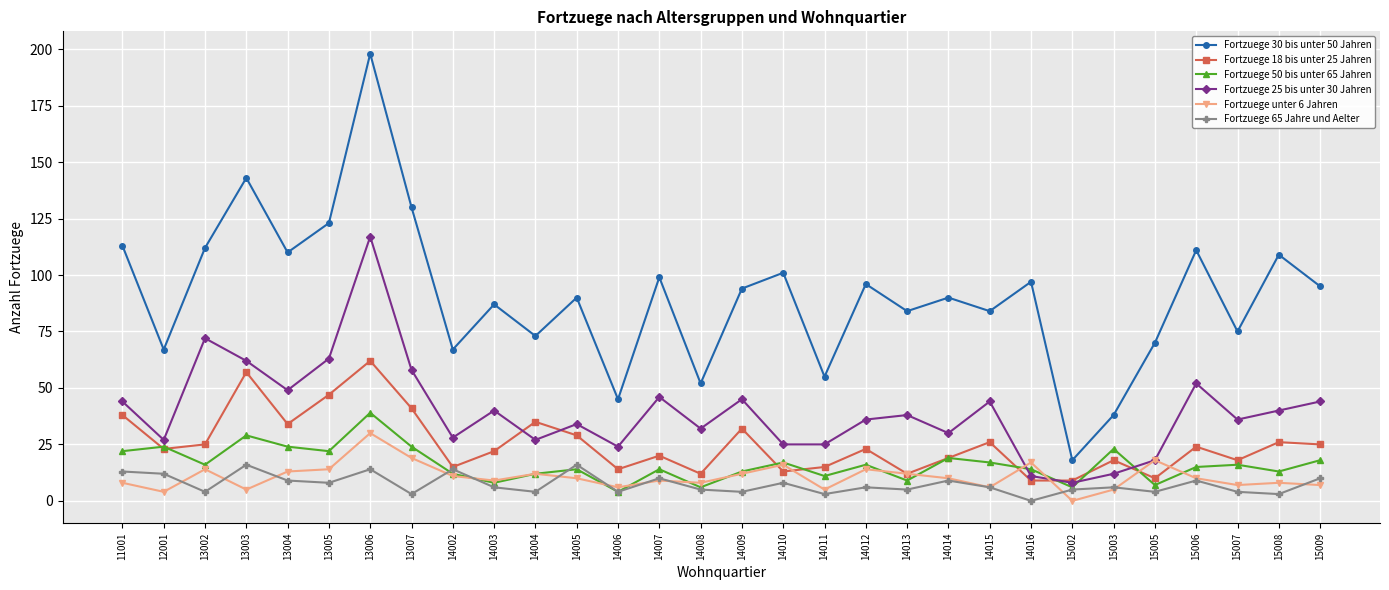

How many data points in Fortzuege 30 bis unter 50 Jahren are less than 94?

15